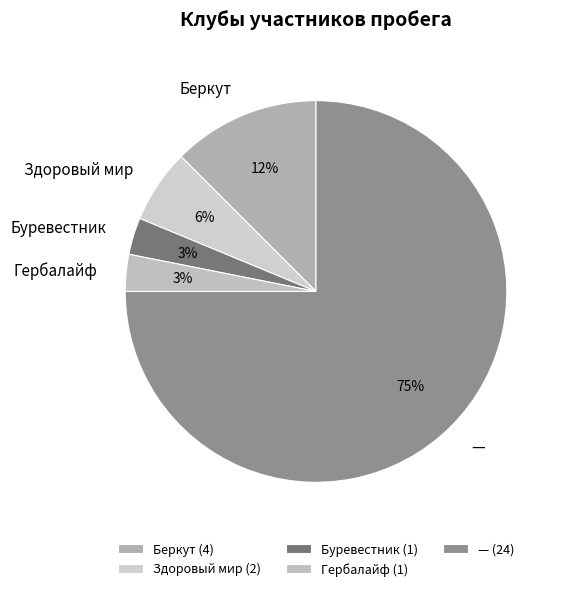

To the nearest percent, what portion does Буревестник represent?

3%